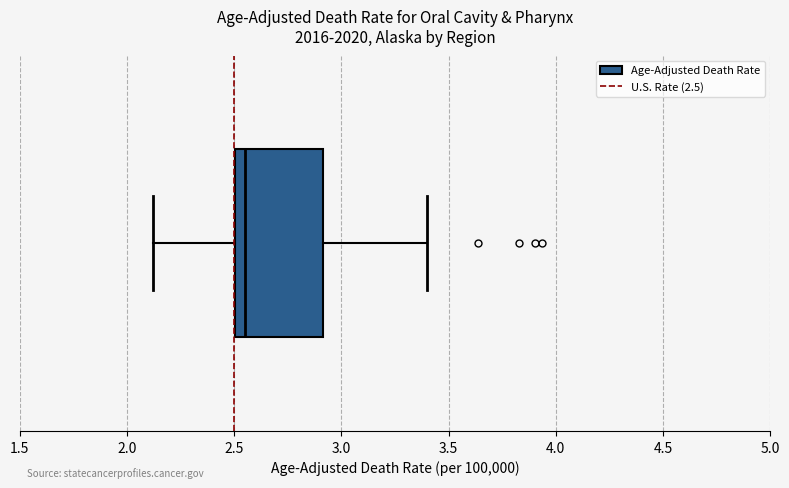

Read this box plot against the x-axis: the position of the median line, the range covered by the box, and the ends of both whiskers. The values are not printed on the chart, so give them approximately, as read against the axis.

median 2.55, box 2.50 to 2.90, whiskers 2.10 to 3.40